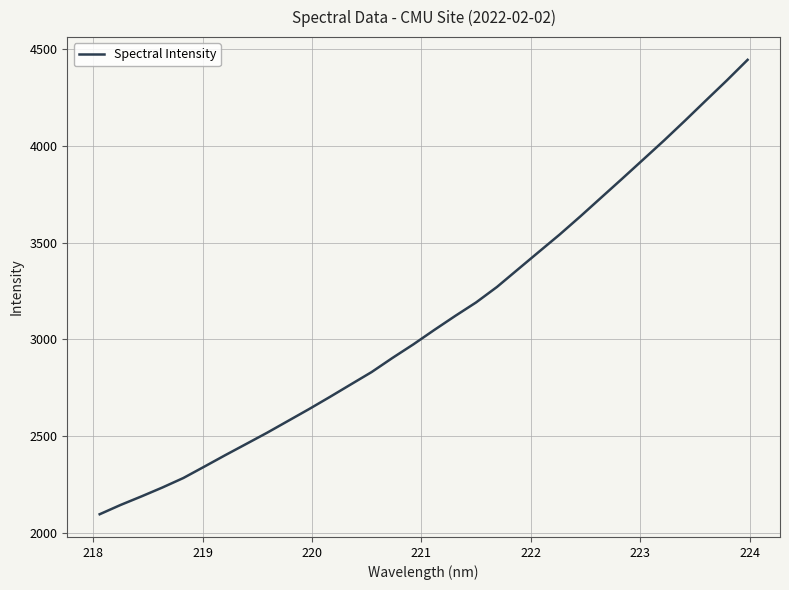

What is the greatest value displayed?

4442.3